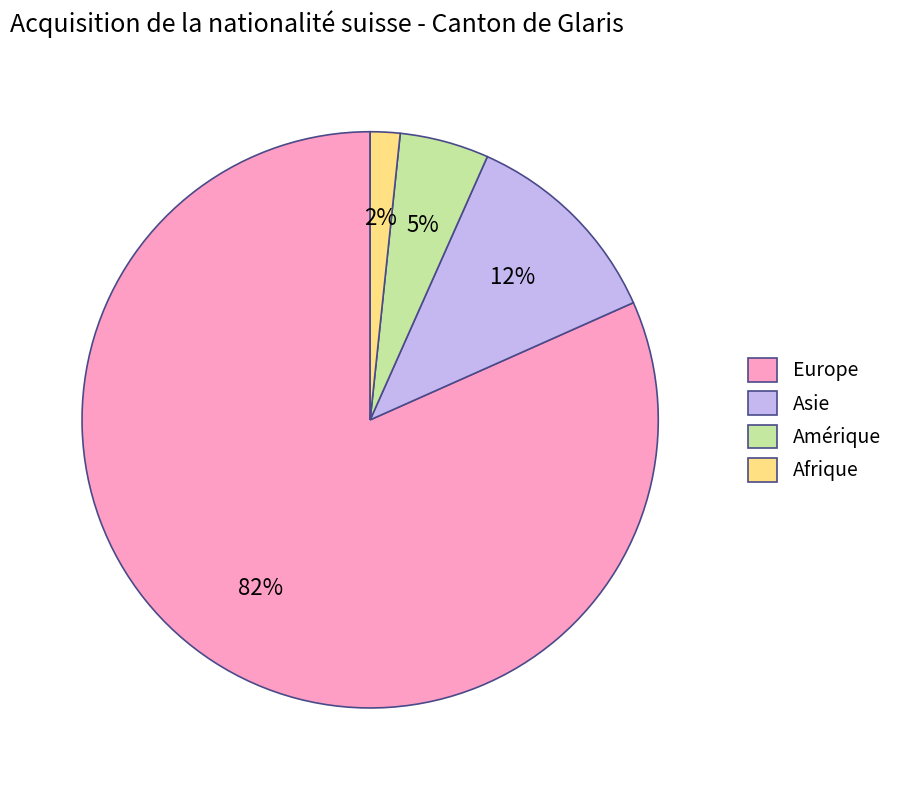

Combined, do Asie and Afrique account for over 50%?

No